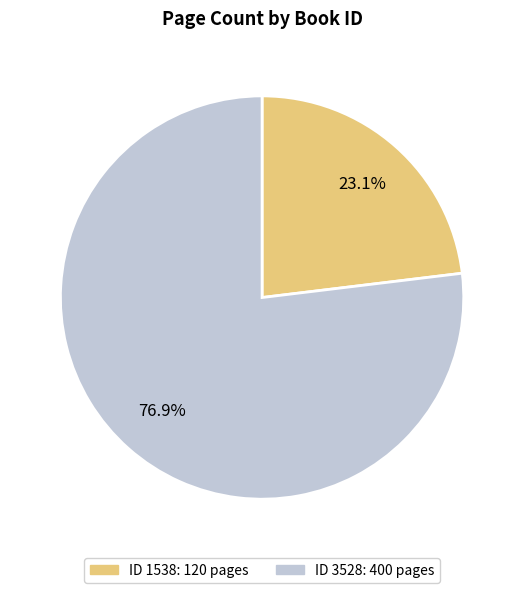

Is there any slice that represents more than half of the pie?

Yes